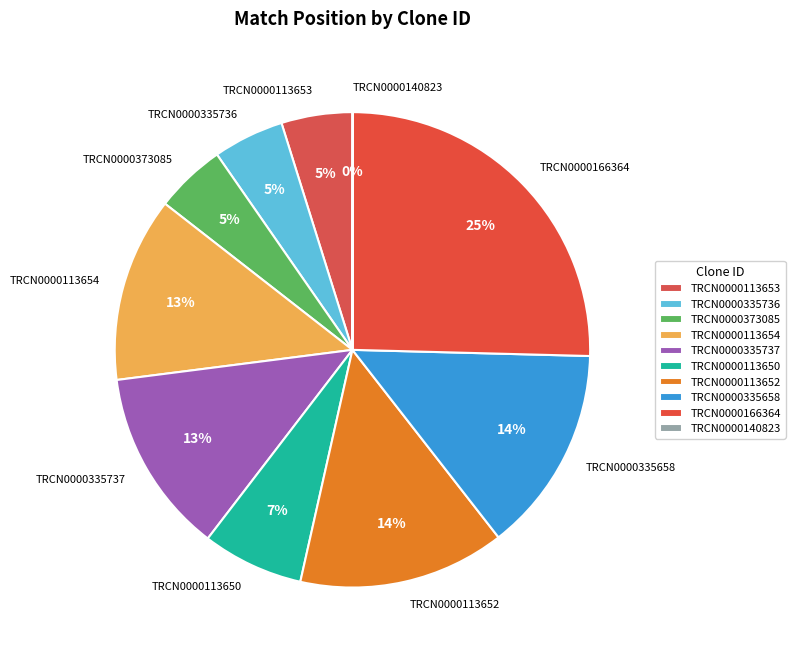

Is it true that TRCN0000373085 is 5% of the pie?

True